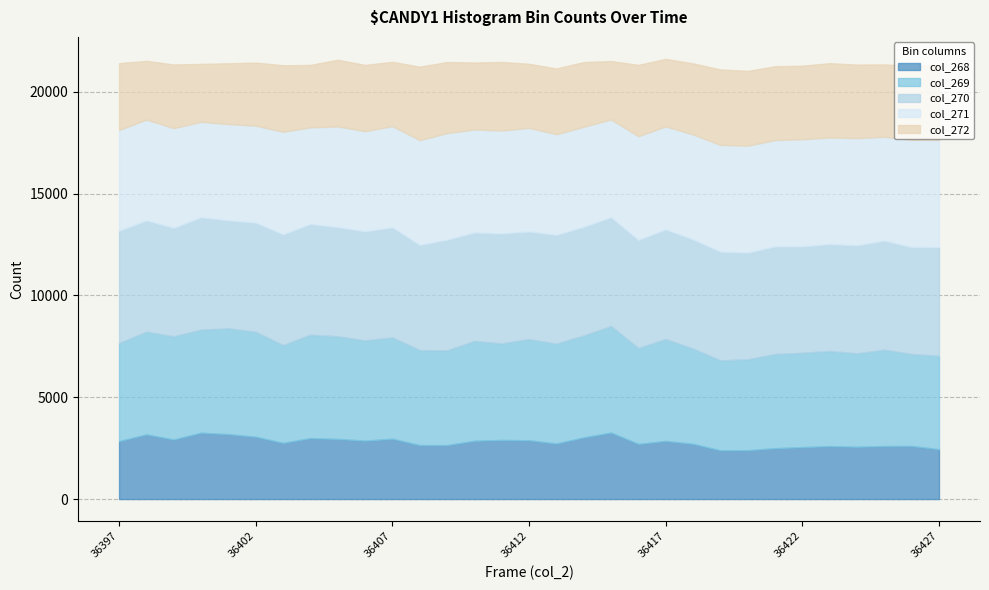

The value of col_270 at 36404 is 8363. True or false?

False